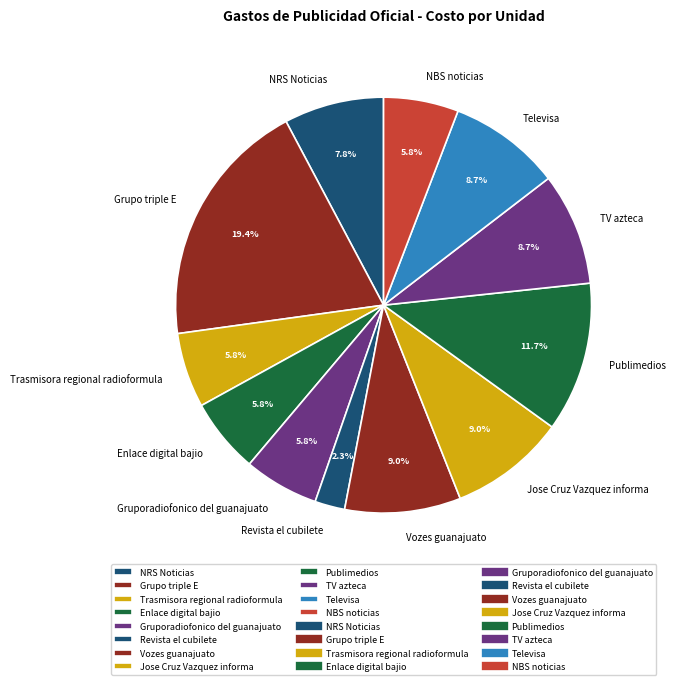

How much of the chart is everything except Grupo triple E?

80.6%